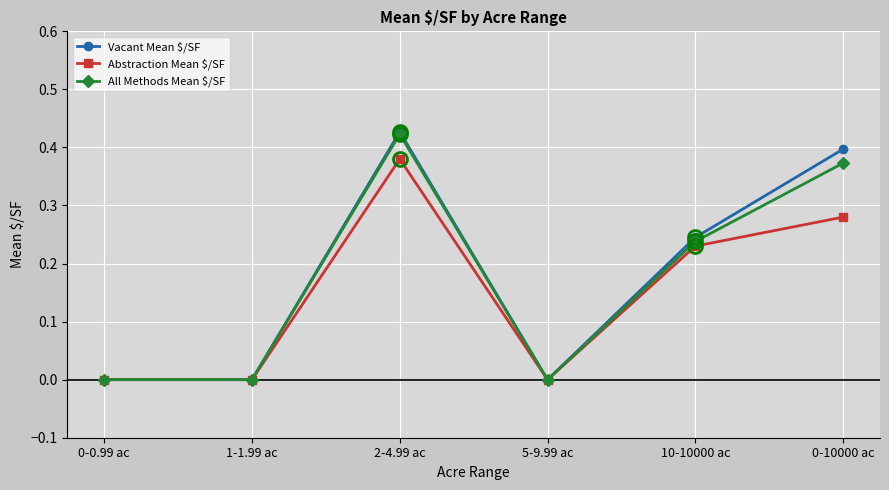

What is the label of the 6th point from the right?

0-0.99 ac